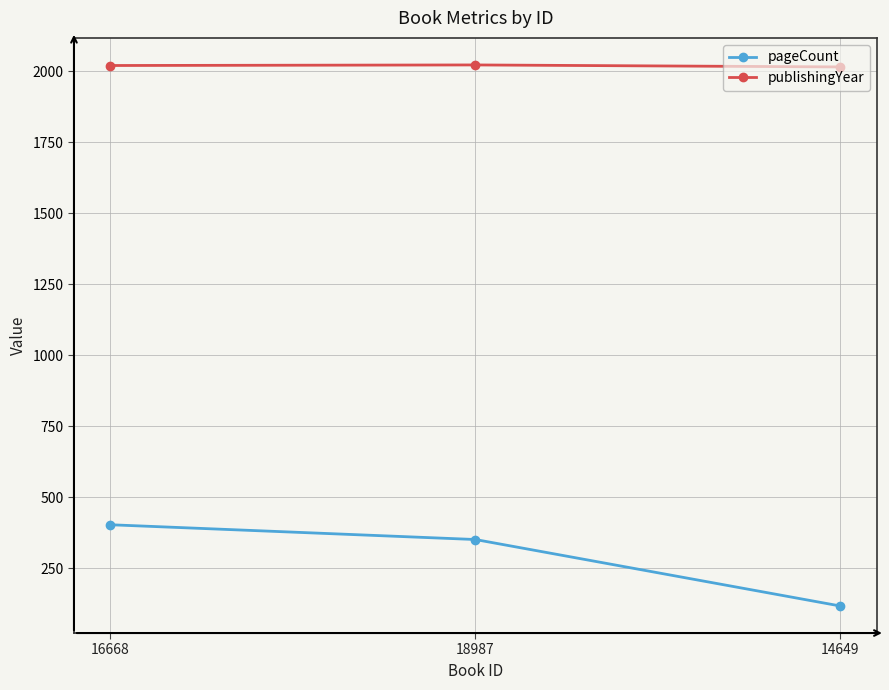

True or false: publishingYear has a value of 3588 at 16668.

False